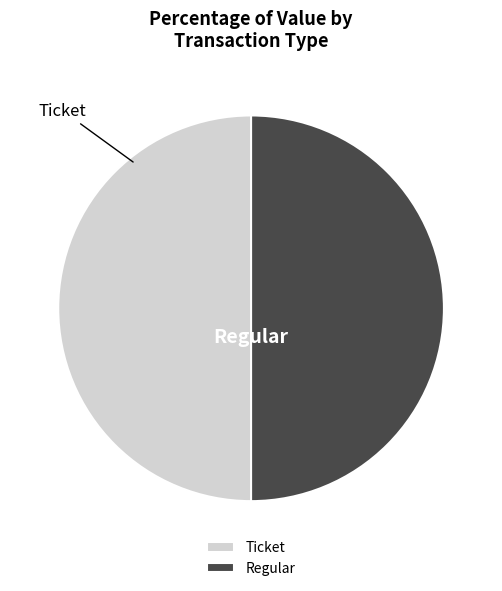

True or false: Ticket accounts for 56% of the total.

False